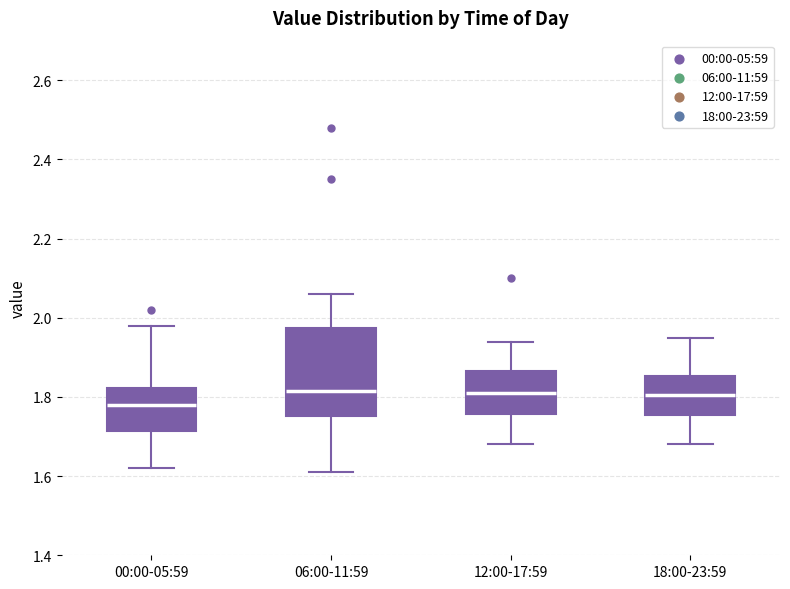

Reading left to right, transcribe this box plot: for each box, give where its median line is, the range the box spans, and where its two whiskers end, as read against the y-axis. The values are not printed on the chart, so give them approximately, as read against the axis.

00:00-05:59: median 1.78, box 1.72 to 1.82, whiskers 1.62 to 1.98
06:00-11:59: median 1.82, box 1.76 to 1.98, whiskers 1.62 to 2.06
12:00-17:59: median 1.82, box 1.76 to 1.86, whiskers 1.68 to 1.94
18:00-23:59: median 1.80, box 1.76 to 1.86, whiskers 1.68 to 1.96